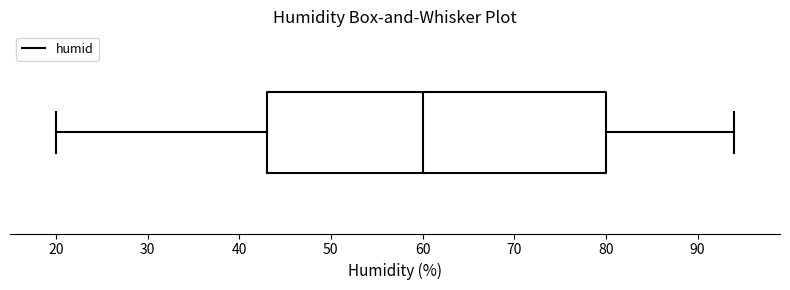

Where is the right edge of the box on the x-axis? The values are not printed on the chart, so give them approximately, as read against the axis.

80